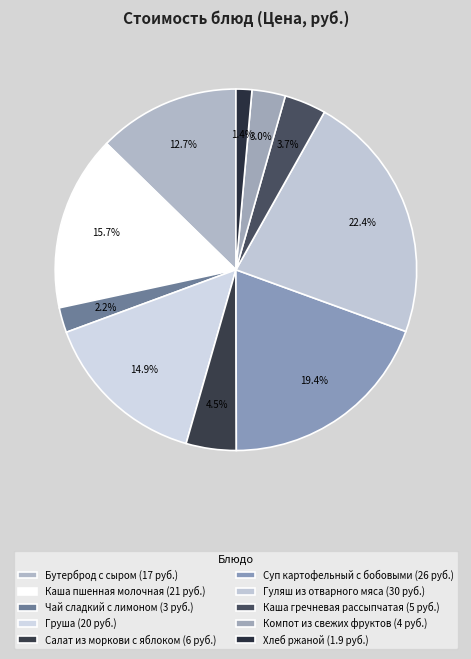

Count the number of slices in the pie.

10